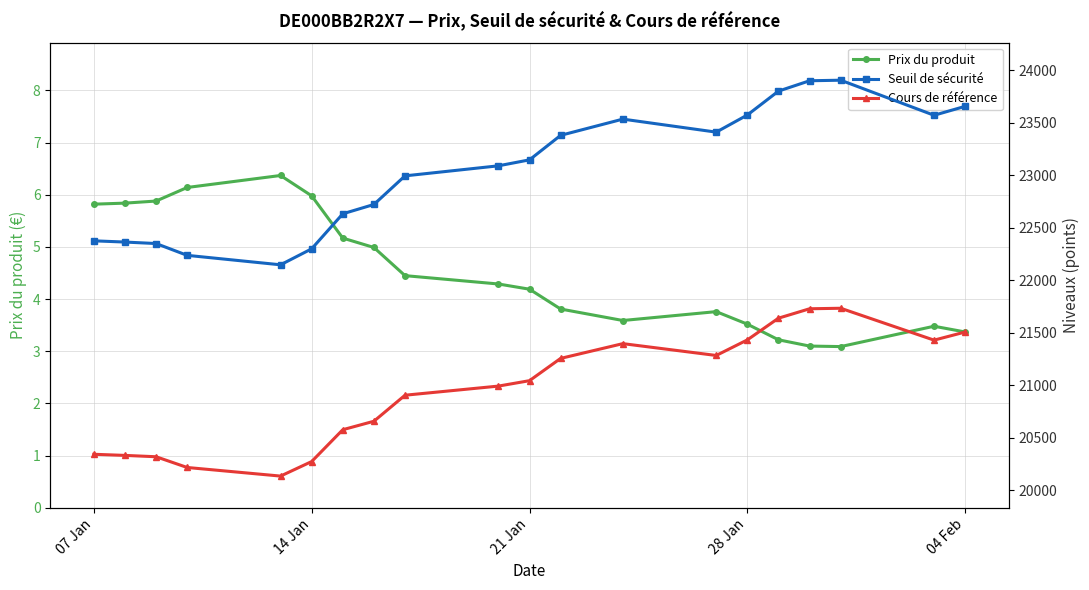

At which label does Prix du produit first exceed 4?

07 Jan